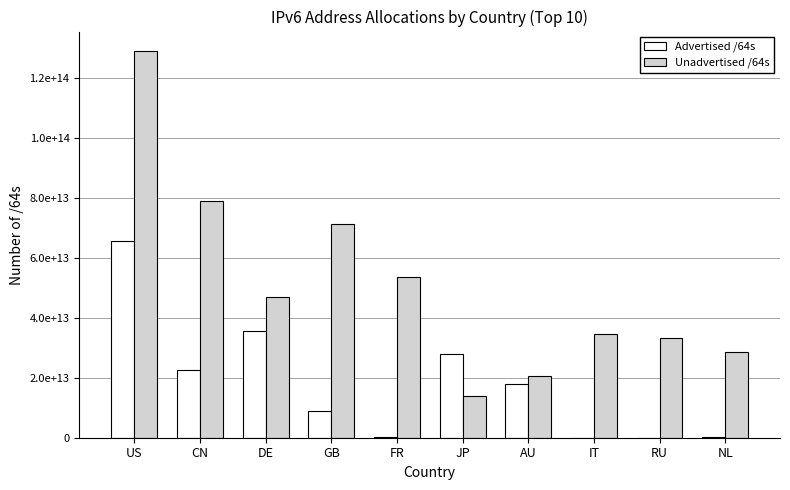

Does the chart contain stacked bars?

No